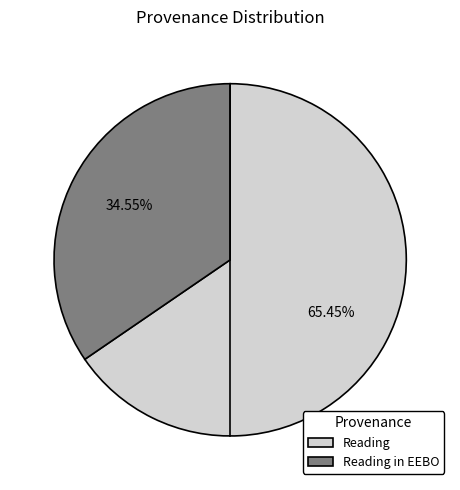

What percentage is the Reading in EEBO slice, to the nearest percent?

35%